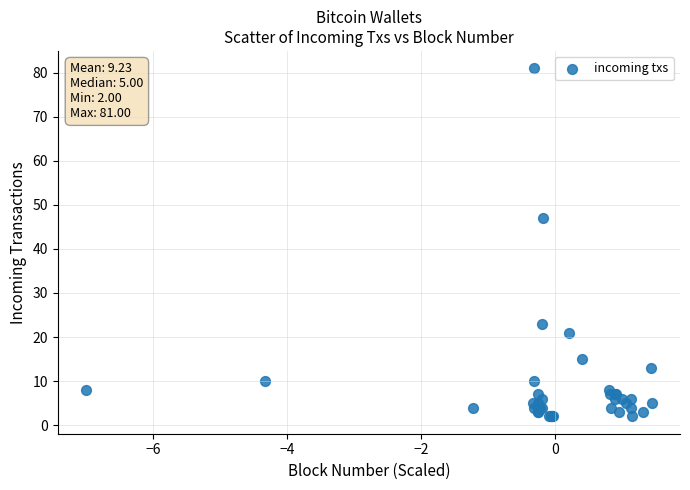

What Y value in the scatter plot is closest to 41?

47